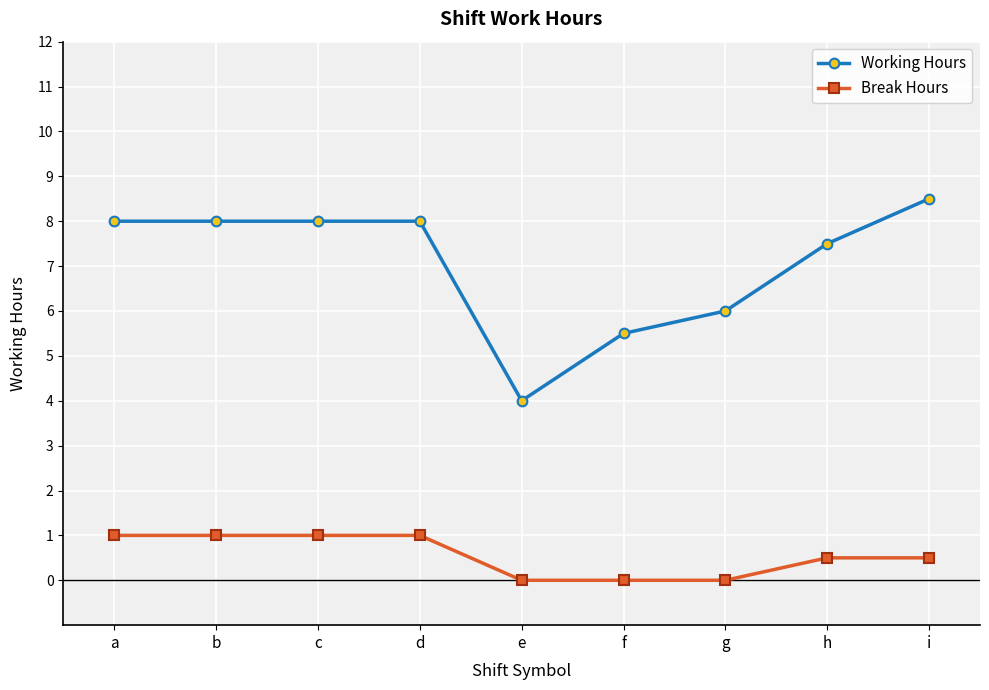

Read the Working Hours value at e.

4.0